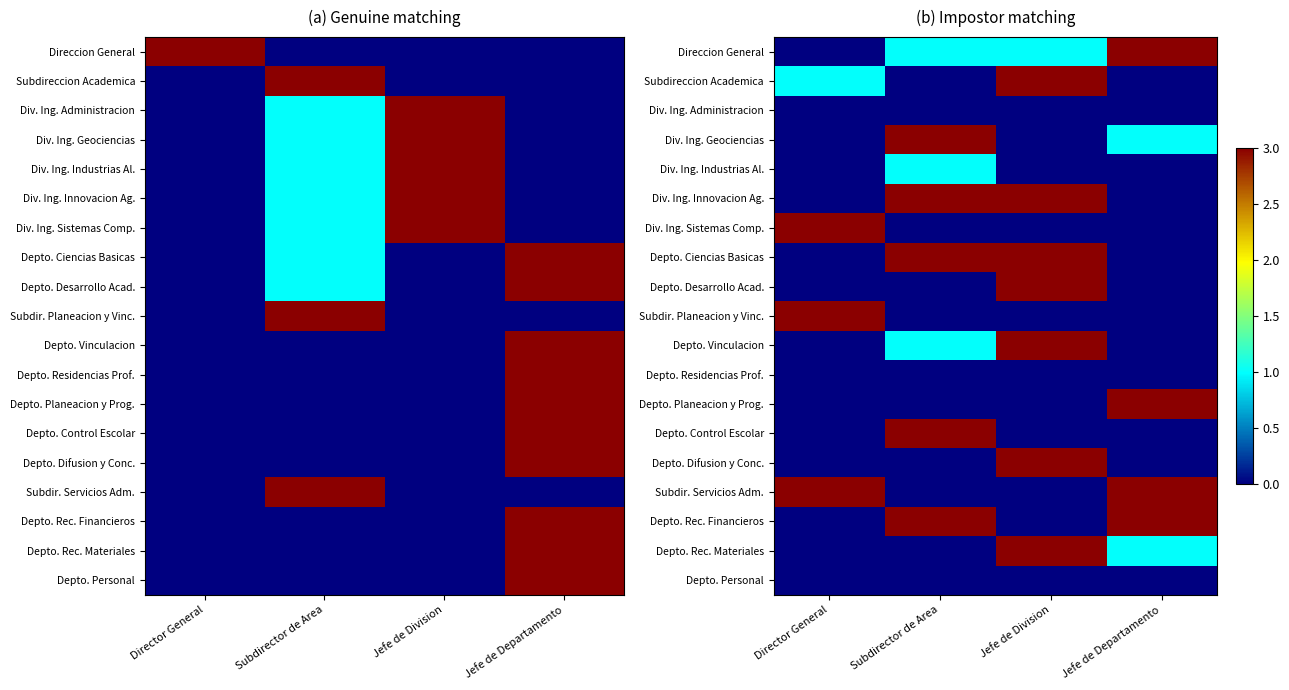

The Depto. Control Escolar series shows 1 at Subdirector de Area. True or false?

False